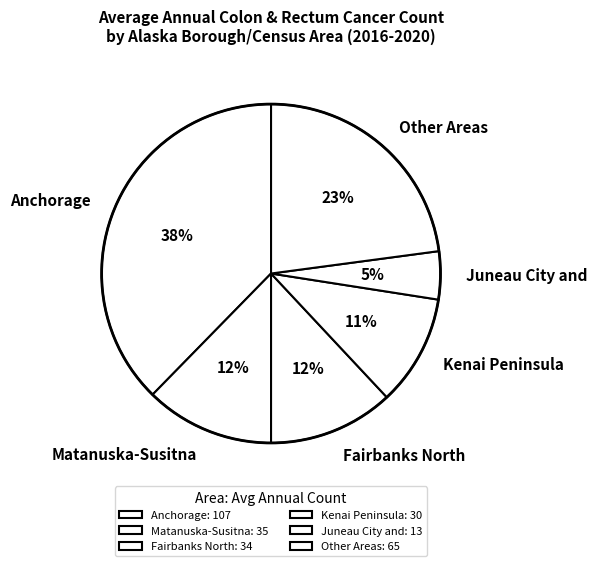

To the nearest percent, what is the average slice percentage?

17%